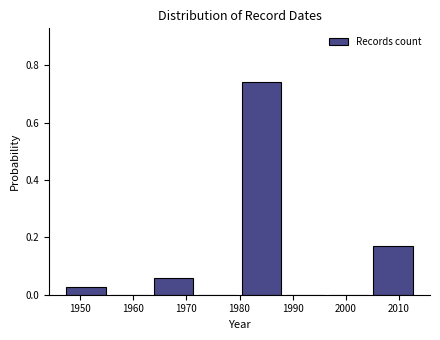

Reading left to right, list every bar in this chart as the range it spans on the x-axis followed by its height. Neither the bar edges nor the heights are printed on the chart, so give them approximately, as read against the axes.

1947 to 1955: 0.02
1955 to 1964: 0
1964 to 1972: 0.06
1972 to 1980: 0
1980 to 1988: 0.74
1988 to 1997: 0
1997 to 2005: 0
2005 to 2013: 0.18